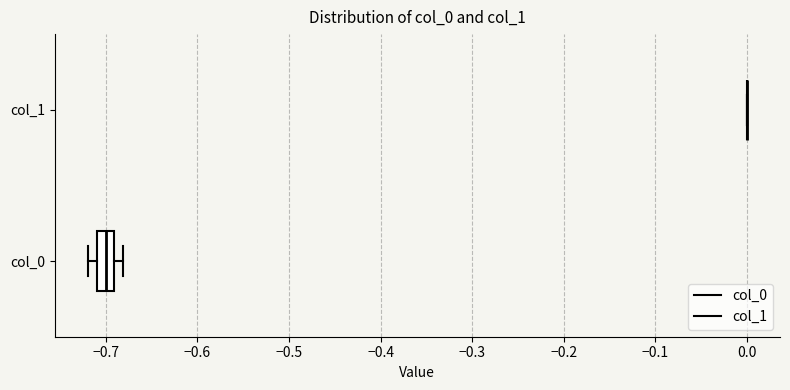

Reading bottom to top, read every box against the x-axis: the position of its median line, the range the box covers, and the ends of its whiskers. The values are not printed on the chart, so give them approximately, as read against the axis.

col_0: median -0.70, box -0.71 to -0.69, whiskers -0.72 to -0.68
col_1: box collapsed to a line at 0.00, whiskers 0.00 to 0.00